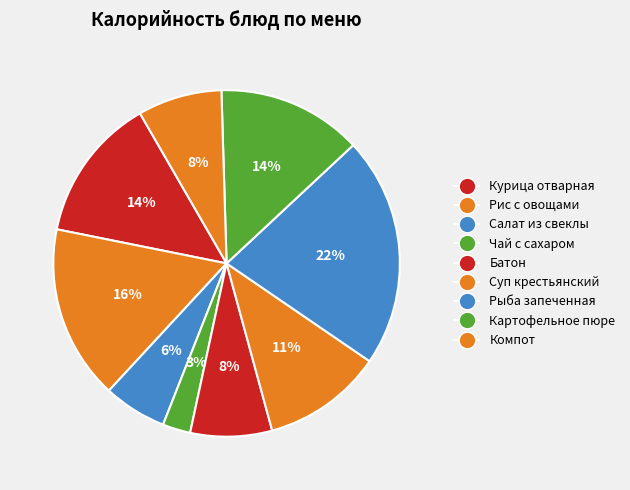

Is there a majority slice in this chart?

No